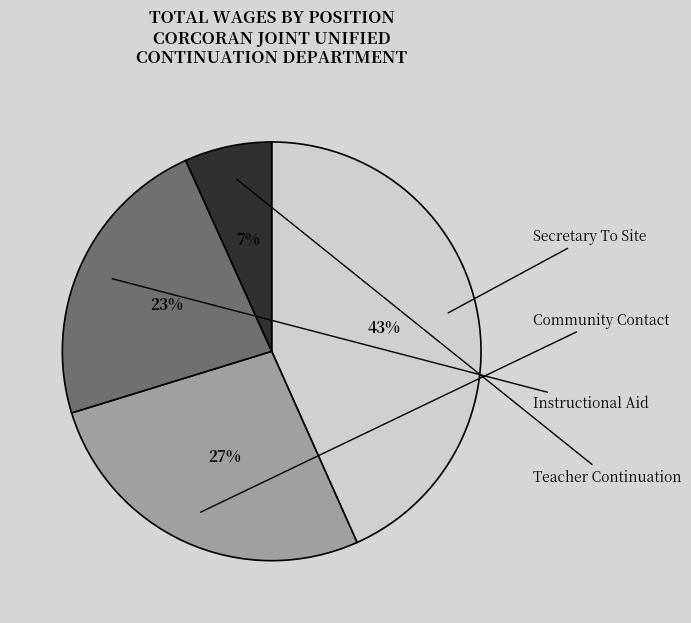

To the nearest percent, what is the average slice percentage?

25%